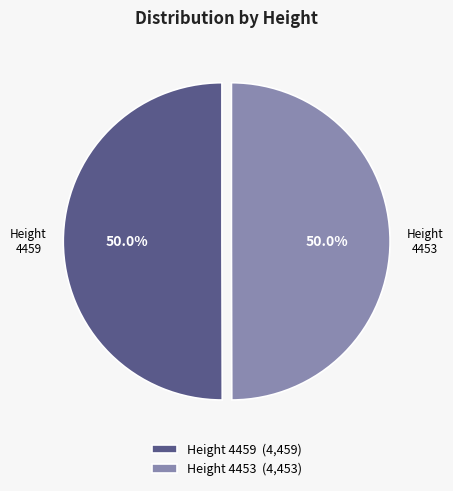

How many slices are in this pie chart?

2